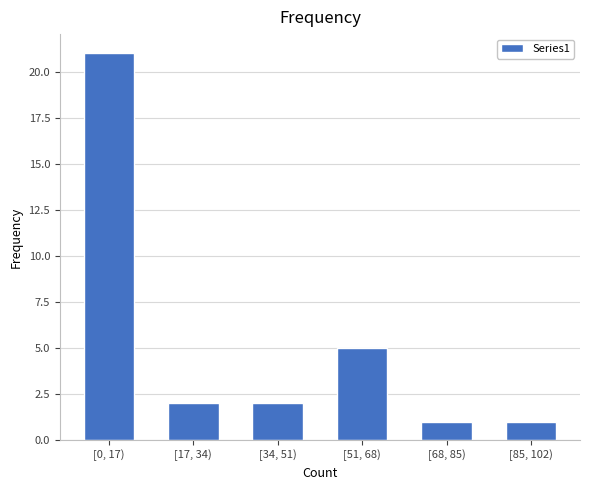

Reading left to right, transcribe all the data shown in this chart.

21	2	2	5	1	1